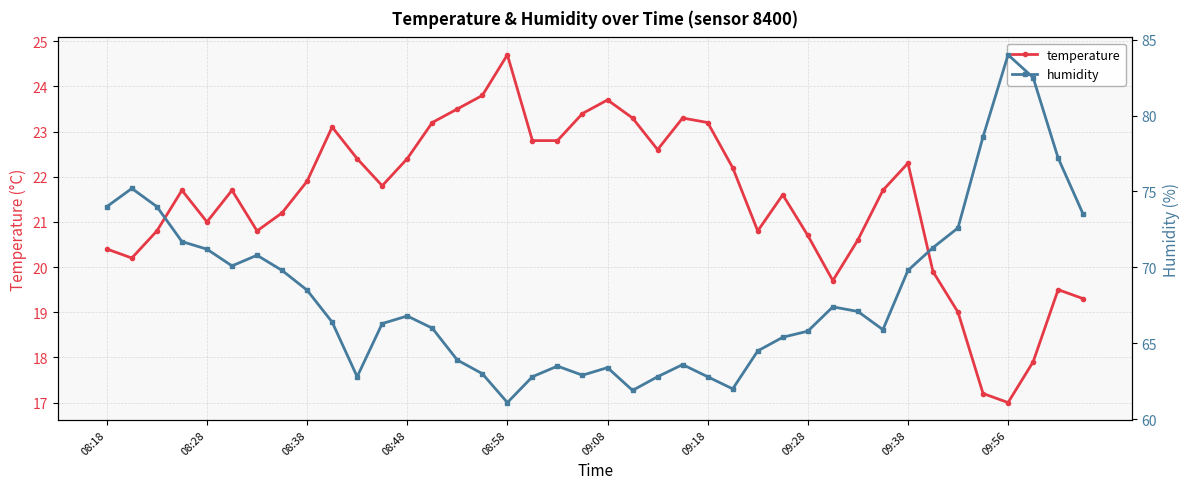

Does the chart have visible grid lines?

Yes